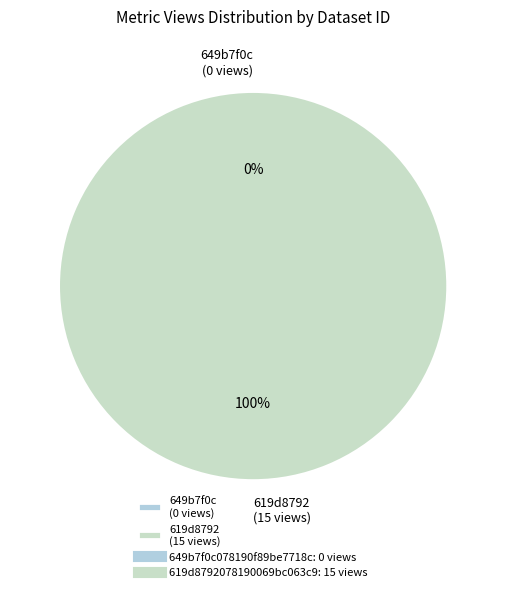

To the nearest percent, what percentage of the pie is 619d8792078190069bc063c9?

100%